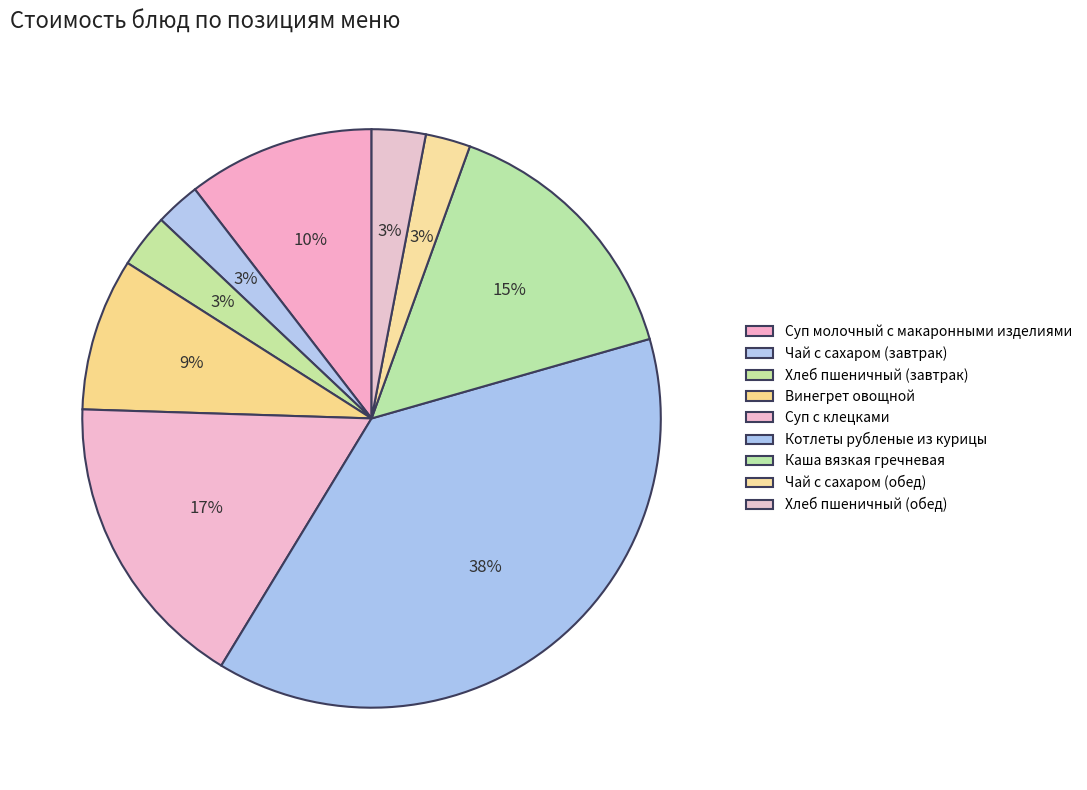

To the nearest percent, what percentage of the pie is Суп молочный с макаронными изделиями?

10%